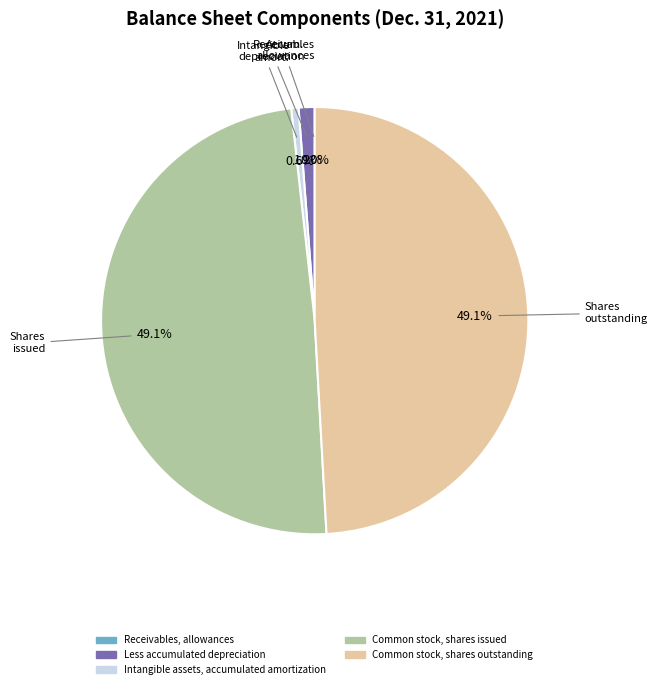

To the nearest percent, what is the average slice percentage?

20%